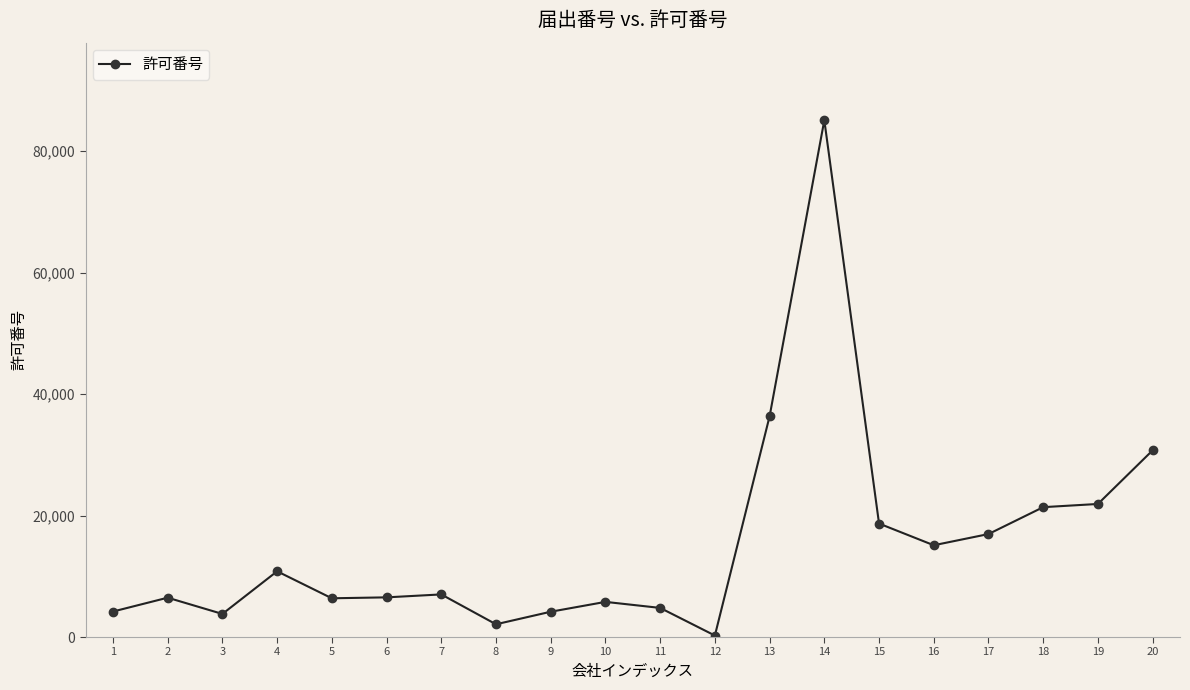

Count the number of categories in the chart.

20